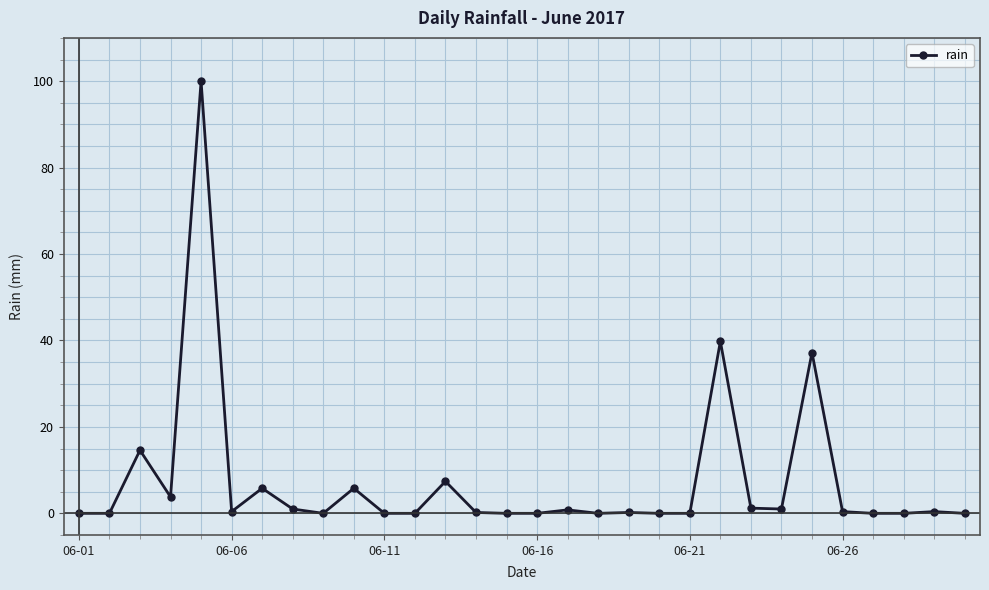

True or false: the data has more than 2 interior local peaks.

True